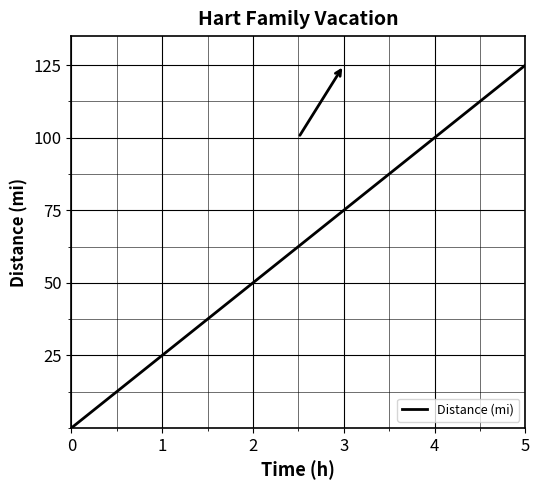

How many values are above zero?

5